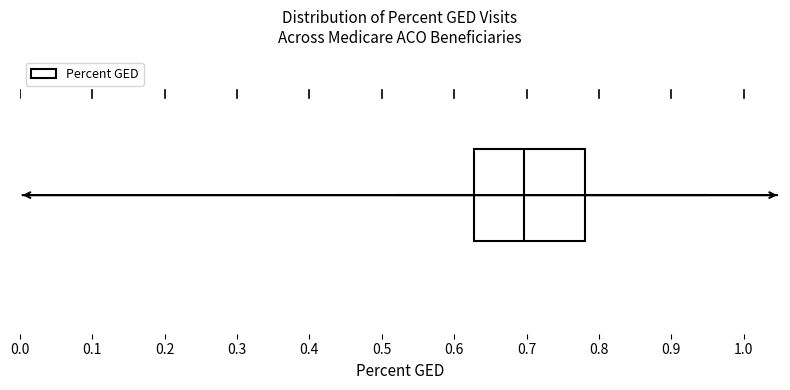

Read this box plot against the x-axis: the position of the median line, the range covered by the box, and the ends of both whiskers. The values are not printed on the chart, so give them approximately, as read against the axis.

median 0.70, box 0.63 to 0.78, whiskers 0.52 to 0.95